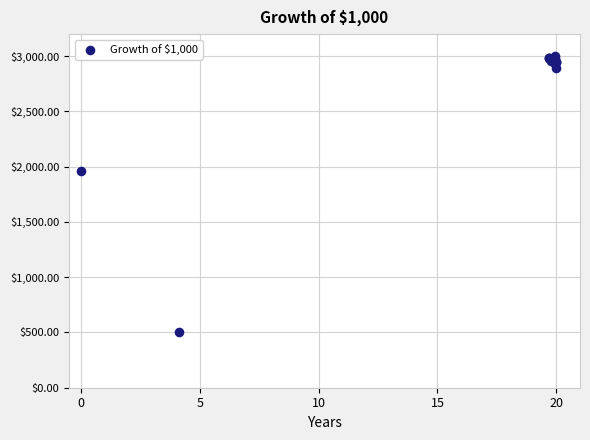

What Y value in the scatter plot is closest to 1750?

1961.5